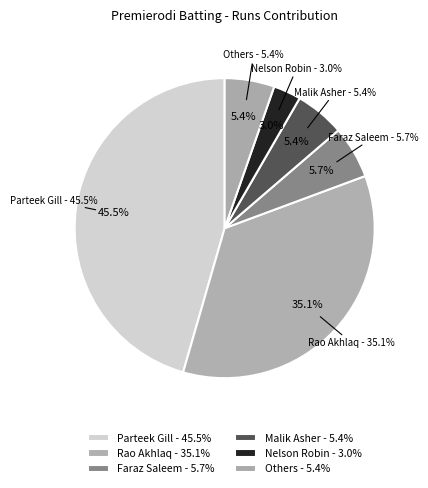

Is it true that Parteek Gill is 46% of the pie?

True